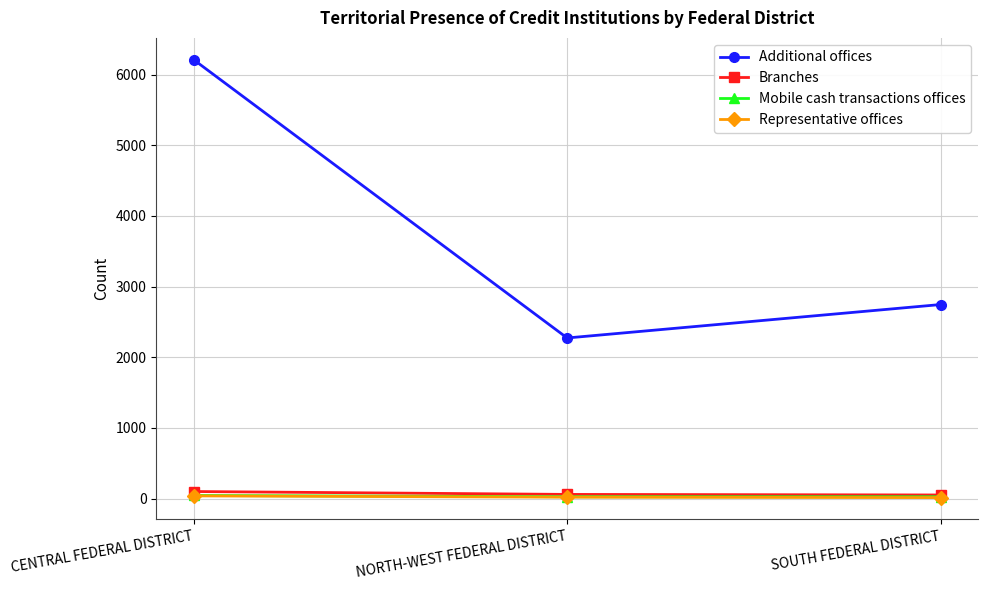

How many lines are shown in the chart?

4